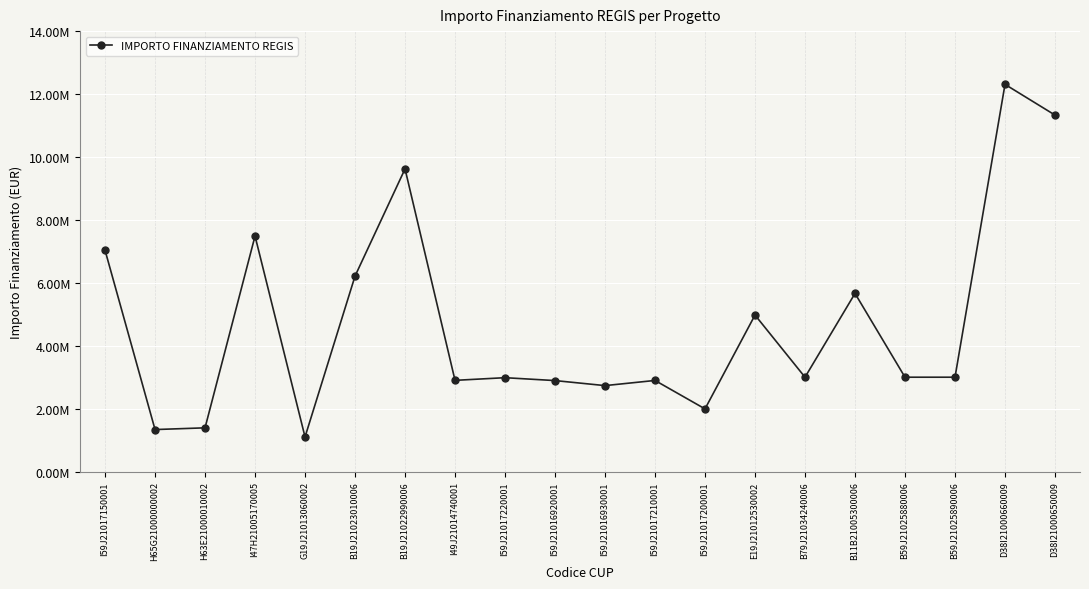

Where is the first local minimum?

H65G21000000002